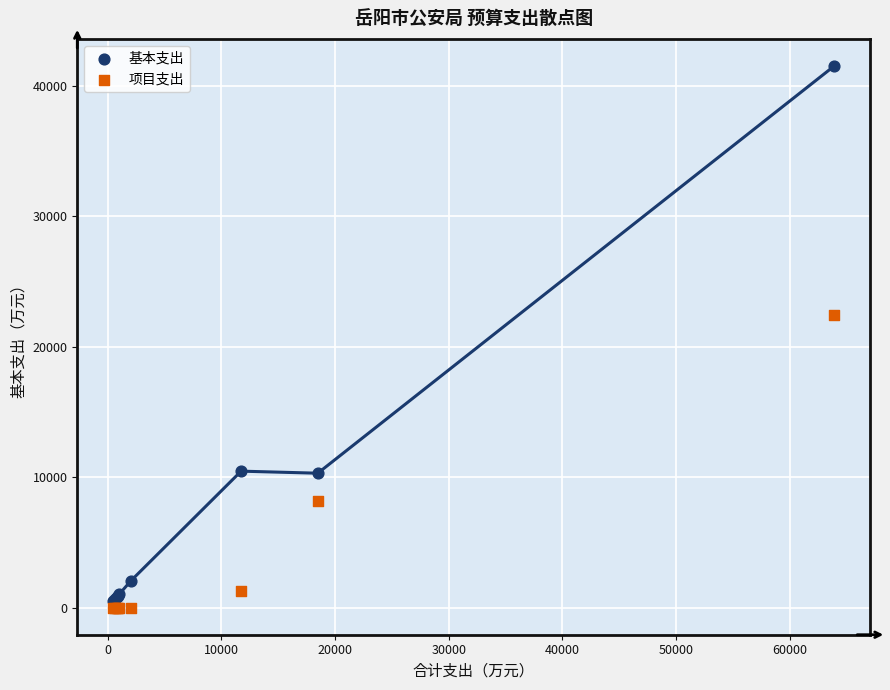

Which series has the largest Y range (max minus min)?

基本支出